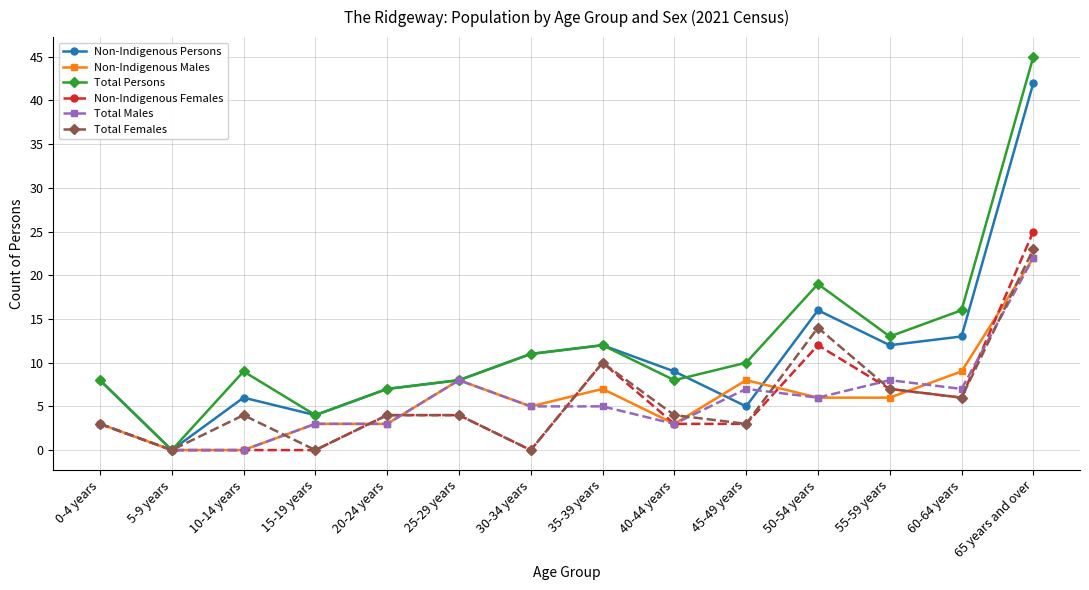

What position from the left is 65 years and over?

14